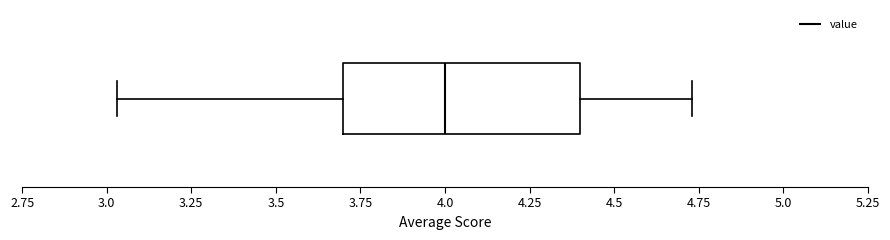

Transcribe this box plot: give where the median line is, the range the box spans, and where the two whiskers end, as read against the x-axis. The values are not printed on the chart, so give them approximately, as read against the axis.

median 4.00, box 3.70 to 4.40, whiskers 3.05 to 4.75